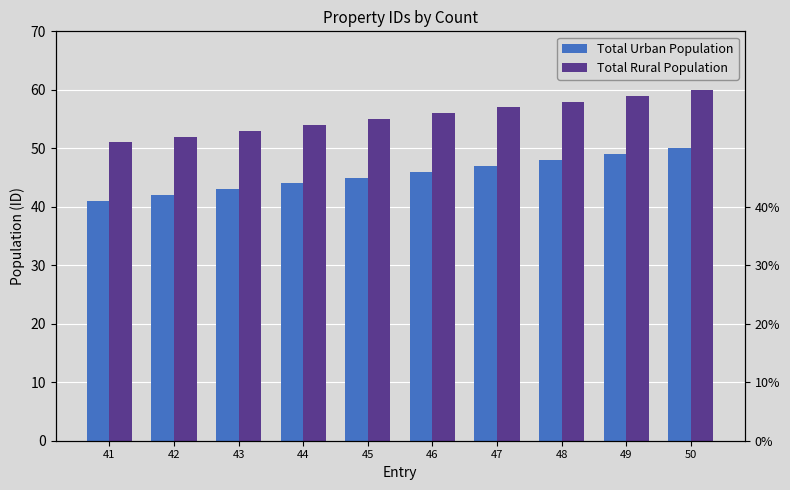

Reading left to right, what are all the values shown in this chart?

Total Urban Population: 41	42	43	44	45	46	47	48	49	50
Total Rural Population: 51	52	53	54	55	56	57	58	59	60